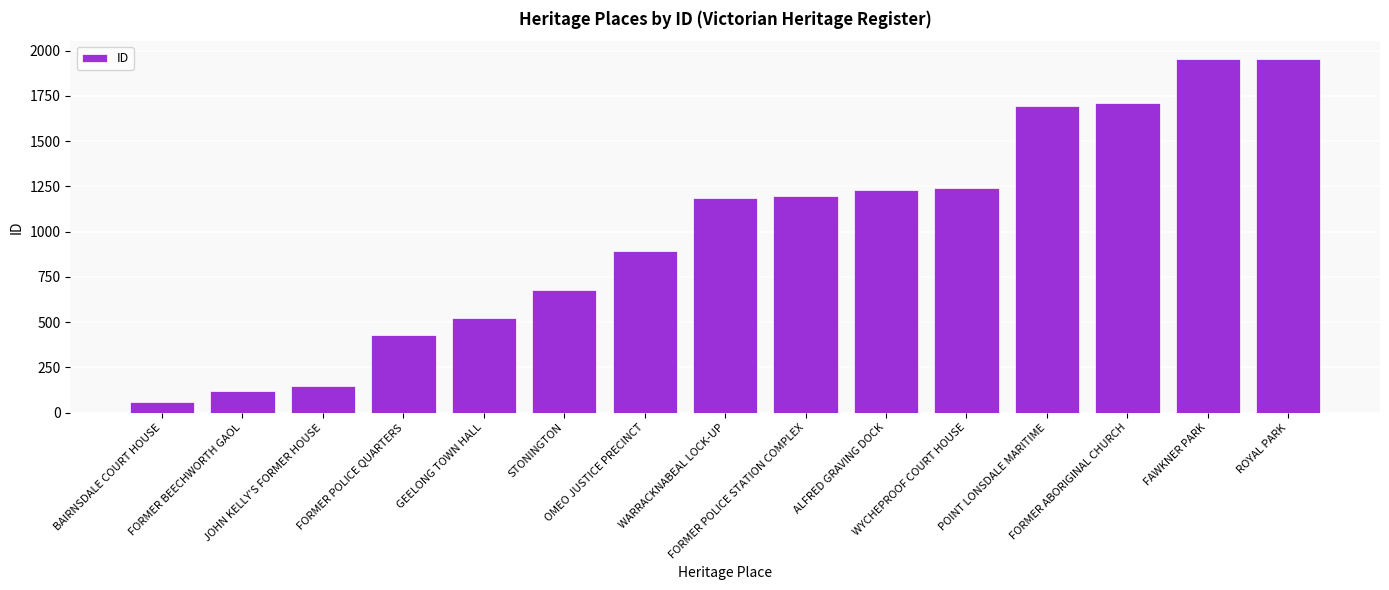

What is the label of the 1st bar from the left?

BAIRNSDALE COURT HOUSE